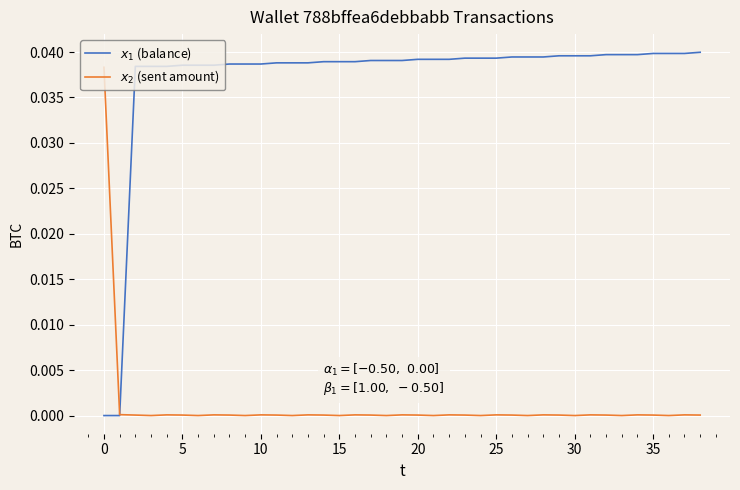

How many lines are shown in the chart?

2